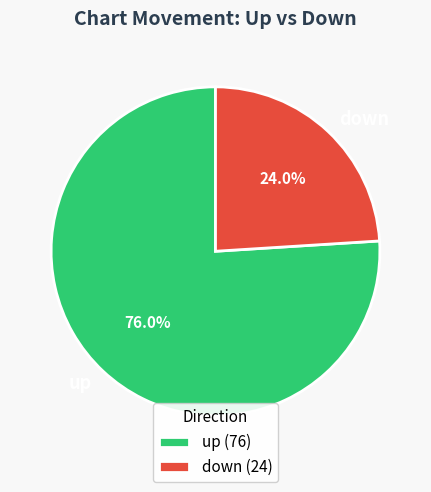

What is the smallest slice in the pie chart?

down